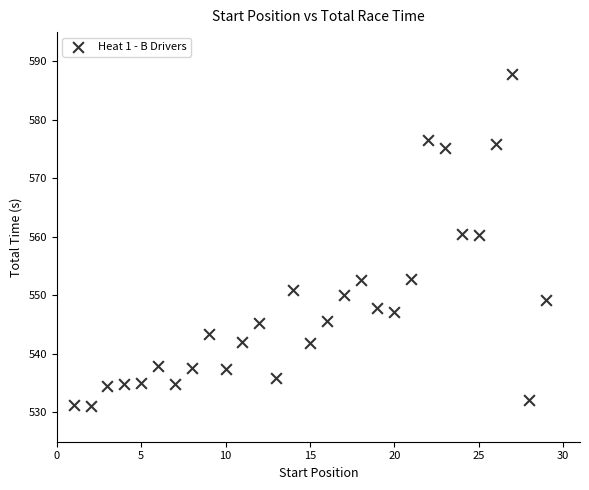

What is the range of X values (max minus min)?

28.0